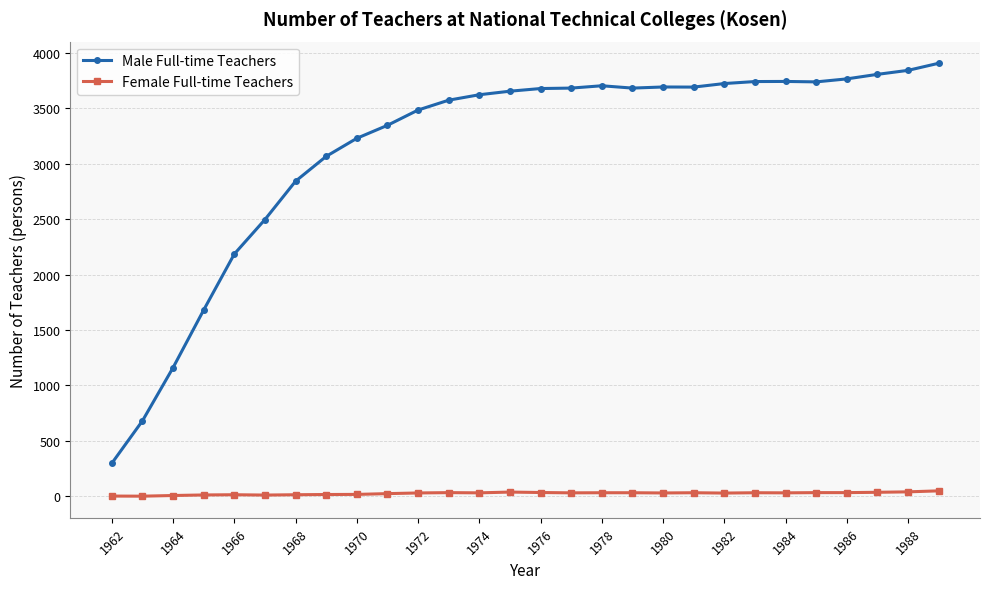

True or false: Male Full-time Teachers and Female Full-time Teachers intersect in this chart.

False